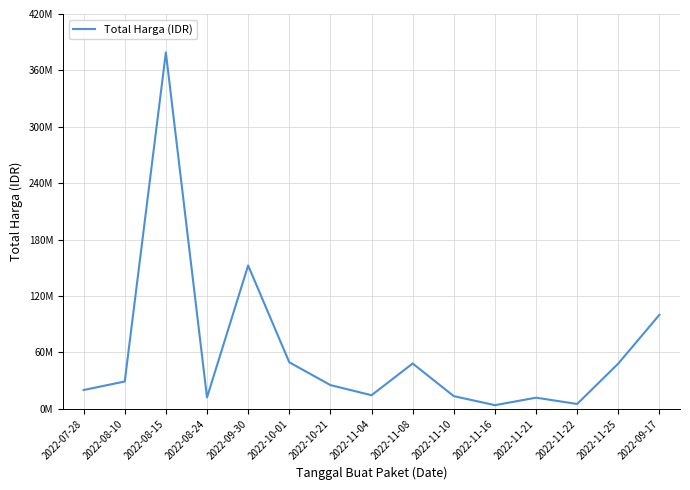

Does the chart have visible grid lines?

Yes